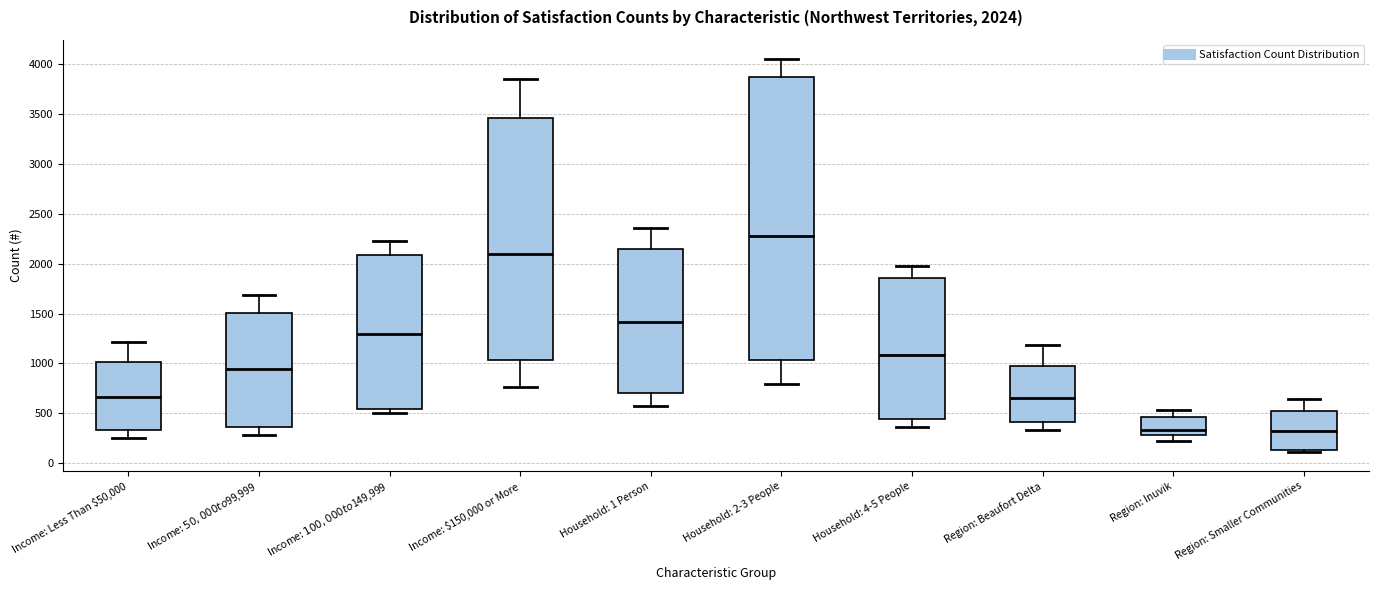

Comparing the boxes themselves (not the whiskers), which one is the tallest?

Household: 2-3 People